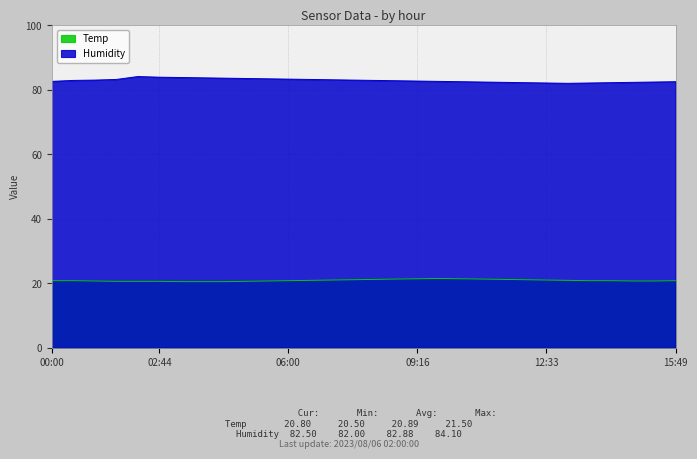

What is the highest value of the Humidity series?

84.1